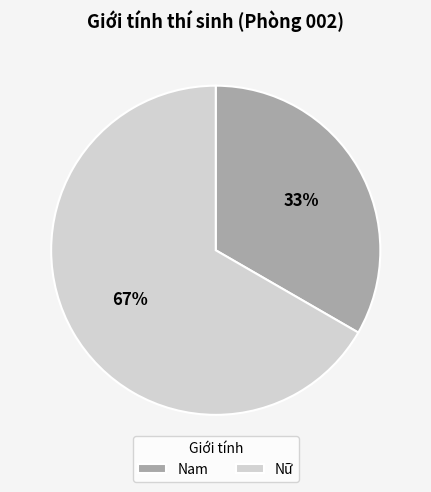

What is the ratio of the value at Nữ to the value at Nam?

2.0